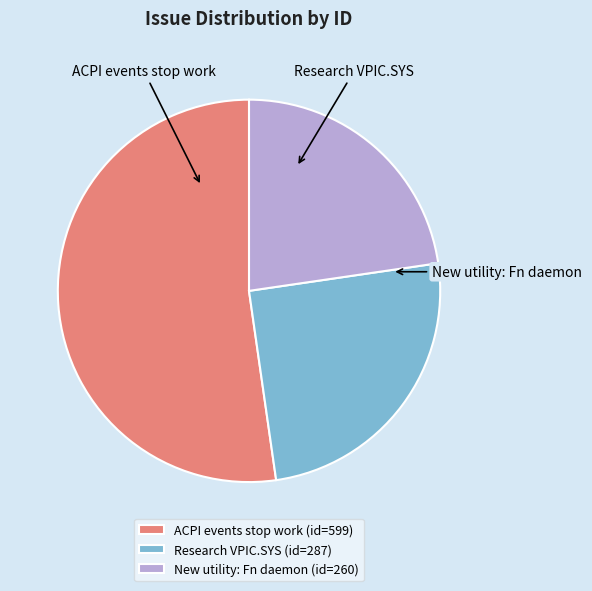

Is New utility: Fn daemon (id=260) the majority of the pie?

No